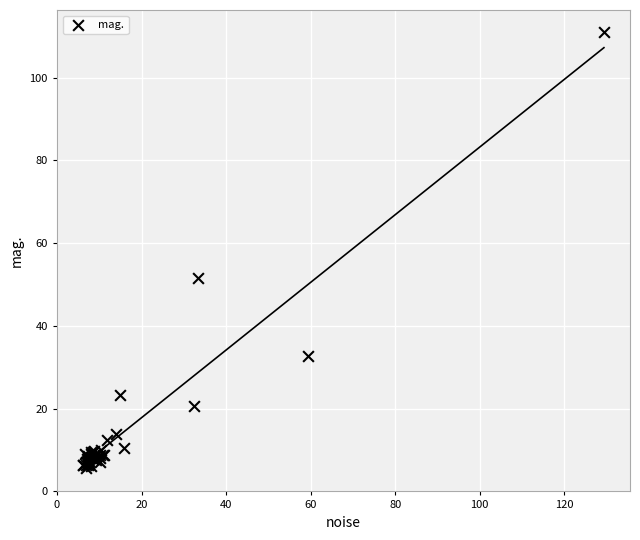

What Y value in the scatter plot is closest to 58?

51.6